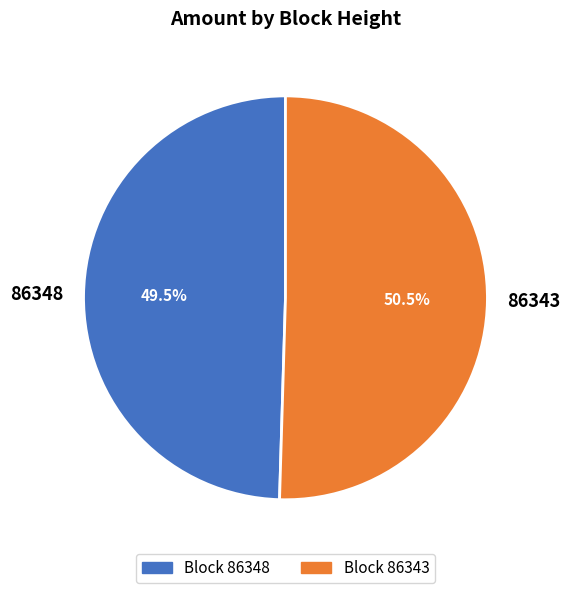

Is it true that 86343 is 65% of the pie?

False